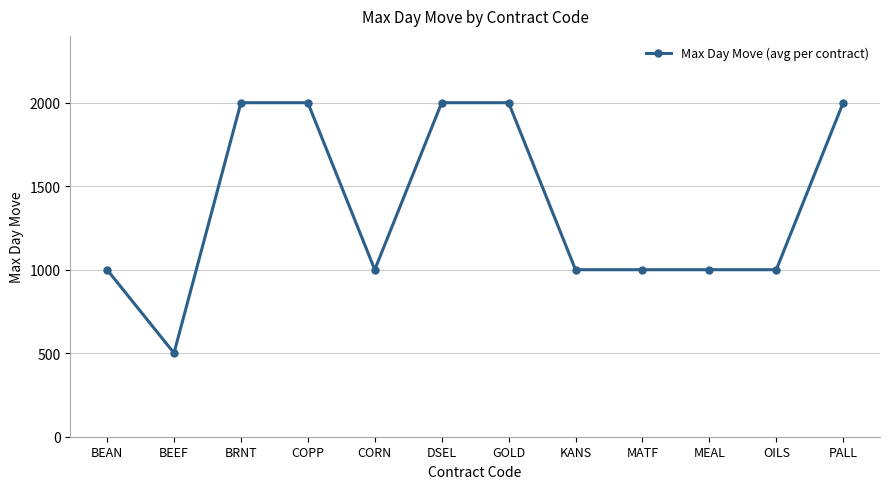

What is the value of the 6th point from the left?

2000